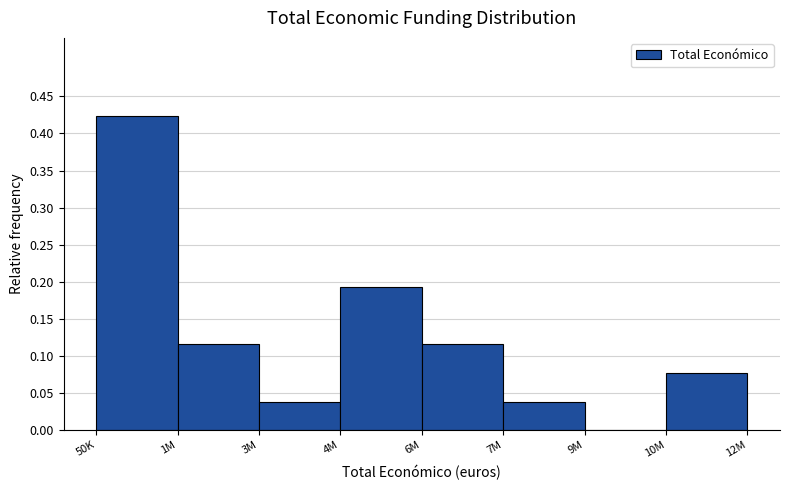

At which category does the chart reach its peak across all series?

50K